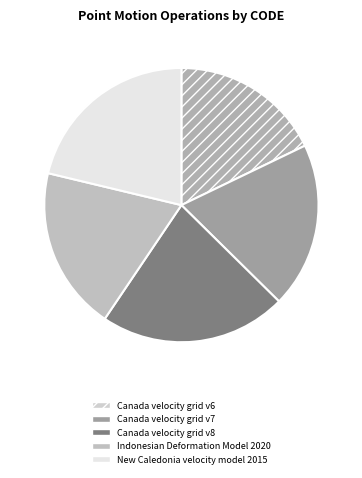

Does Canada velocity grid v8 represent more than half of the total?

No